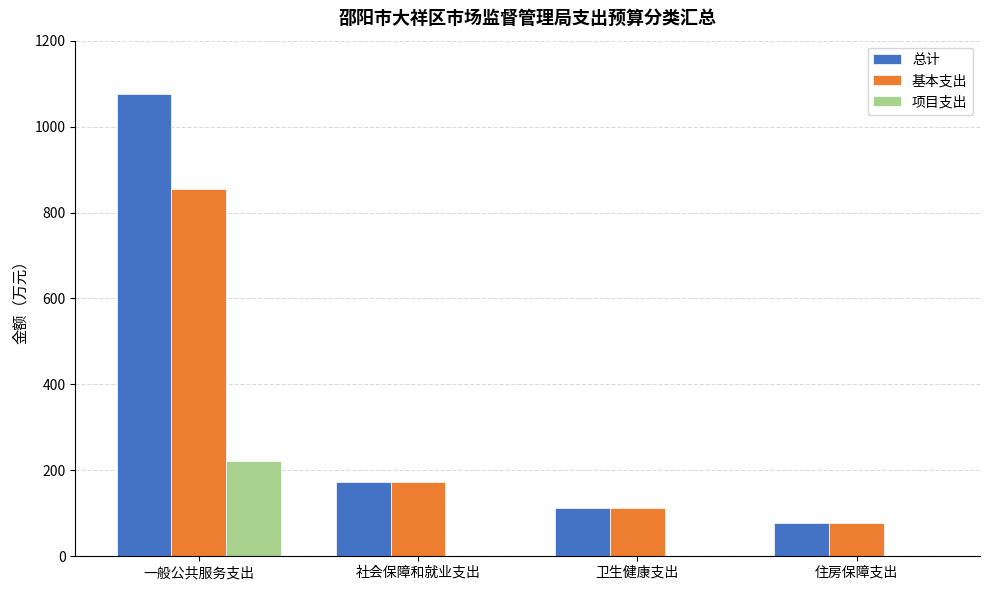

How many values in the 项目支出 series exceed 0?

1